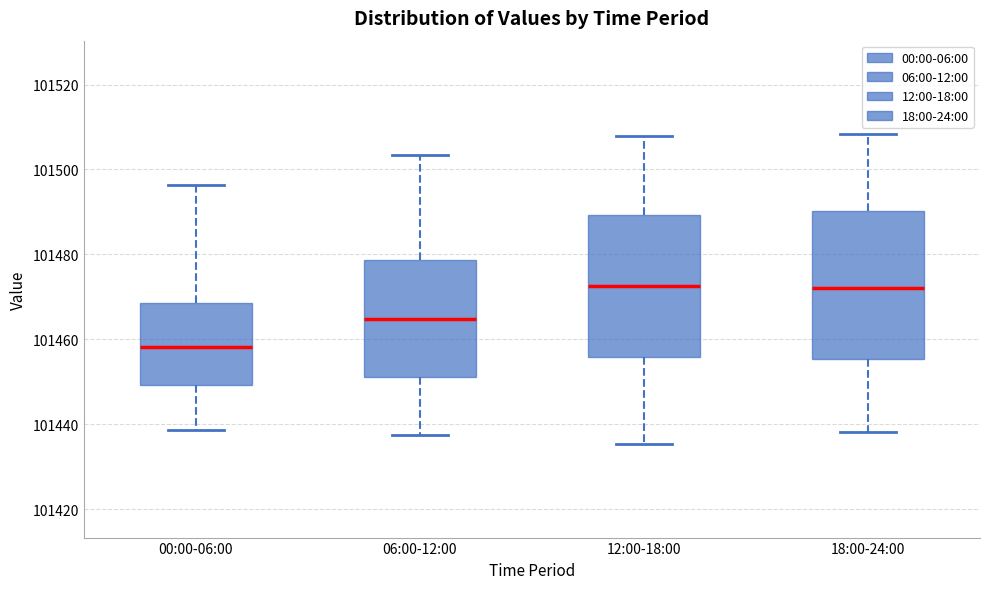

Which box has the lowest median line?

00:00-06:00